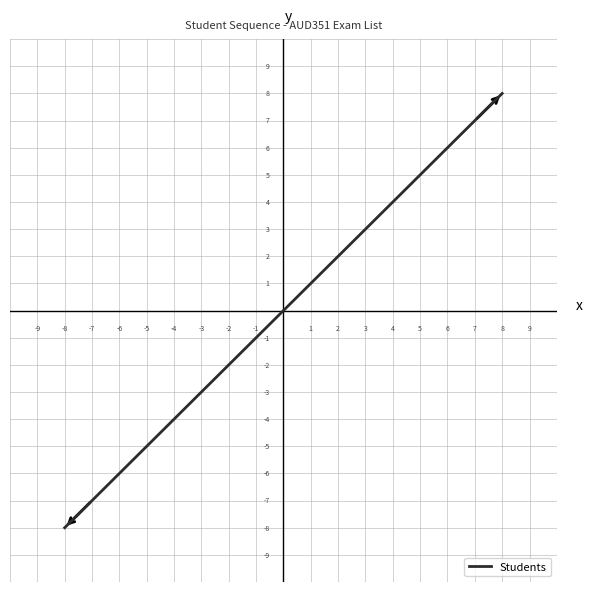

What is the difference between the second highest and second lowest values?

14